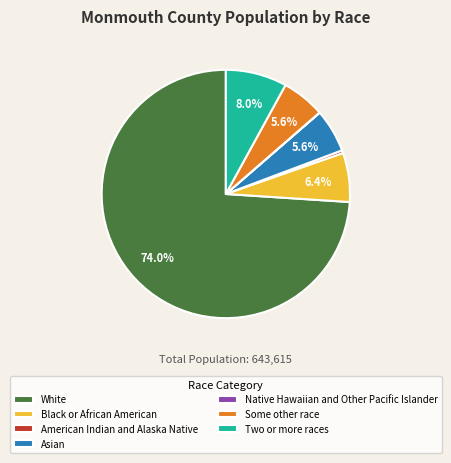

Is it true that Some other race is 6% of the pie?

True